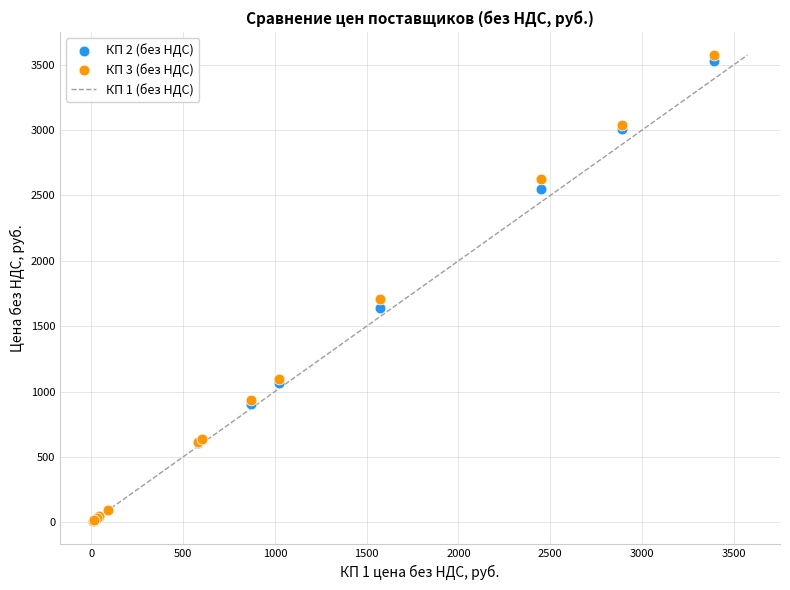

Which series contains the highest Y value?

КП 3 (без НДС)